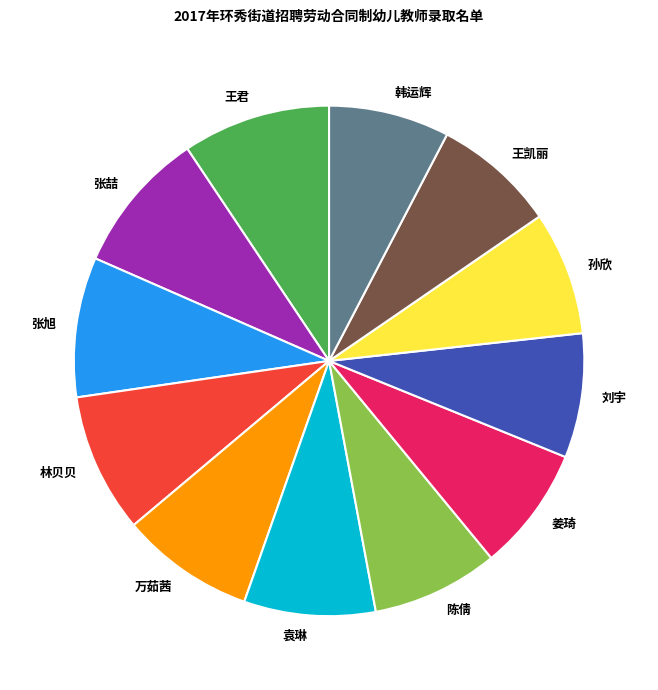

Is it true that 王君 is 9% of the pie?

True